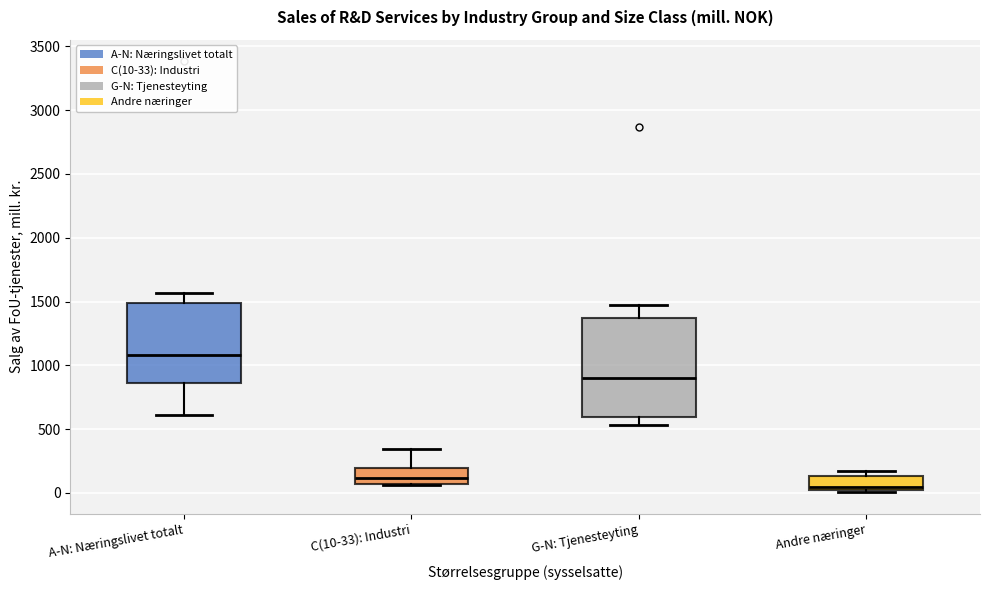

Where is the lower edge of the box for G-N: Tjenesteyting on the y-axis? The values are not printed on the chart, so give them approximately, as read against the axis.

600